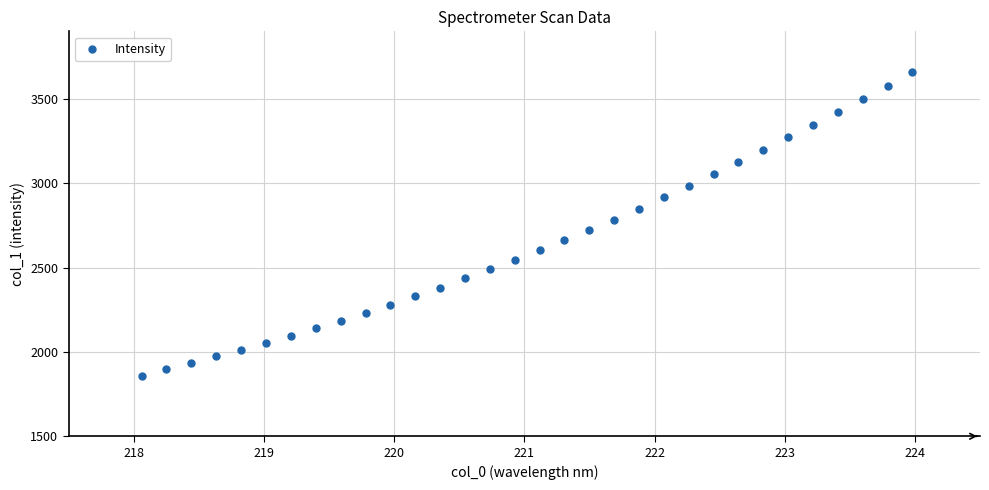

What is the range of Y values (max minus min)?

1803.8